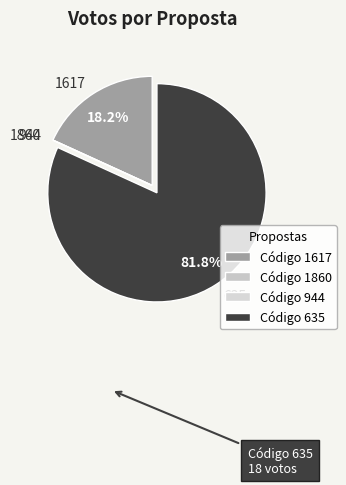

Does 635 represent more than half of the total?

Yes